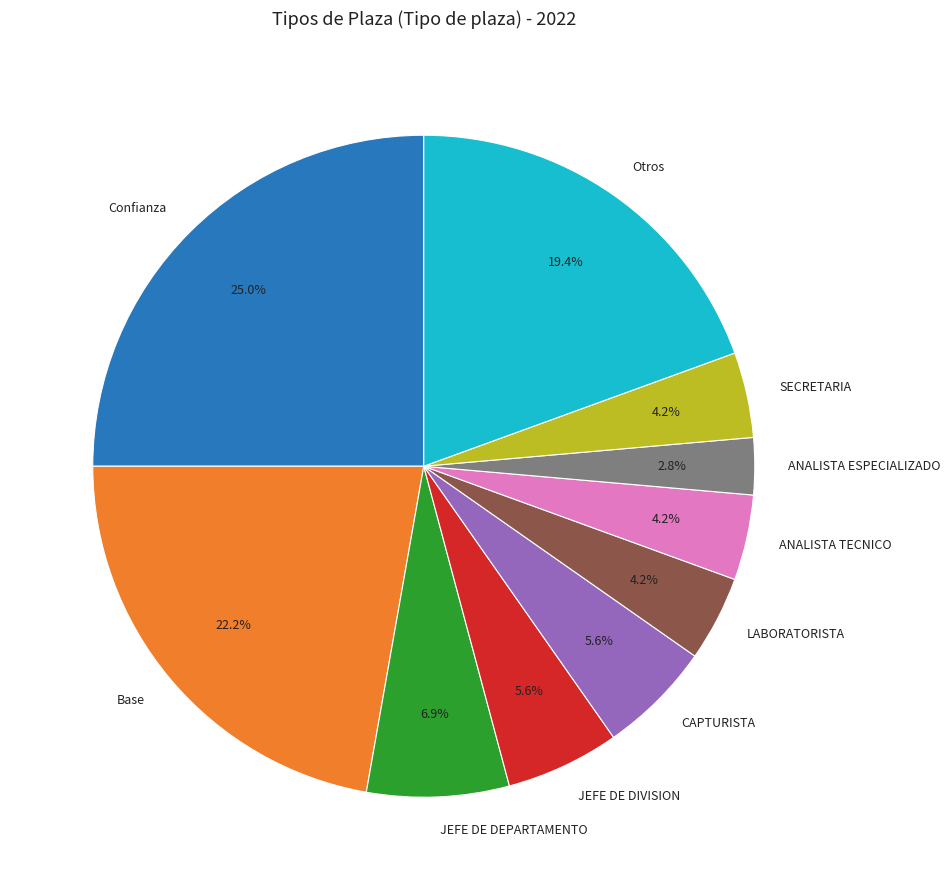

To the nearest percent, what is the combined percentage of ANALISTA ESPECIALIZADO and Base?

25%